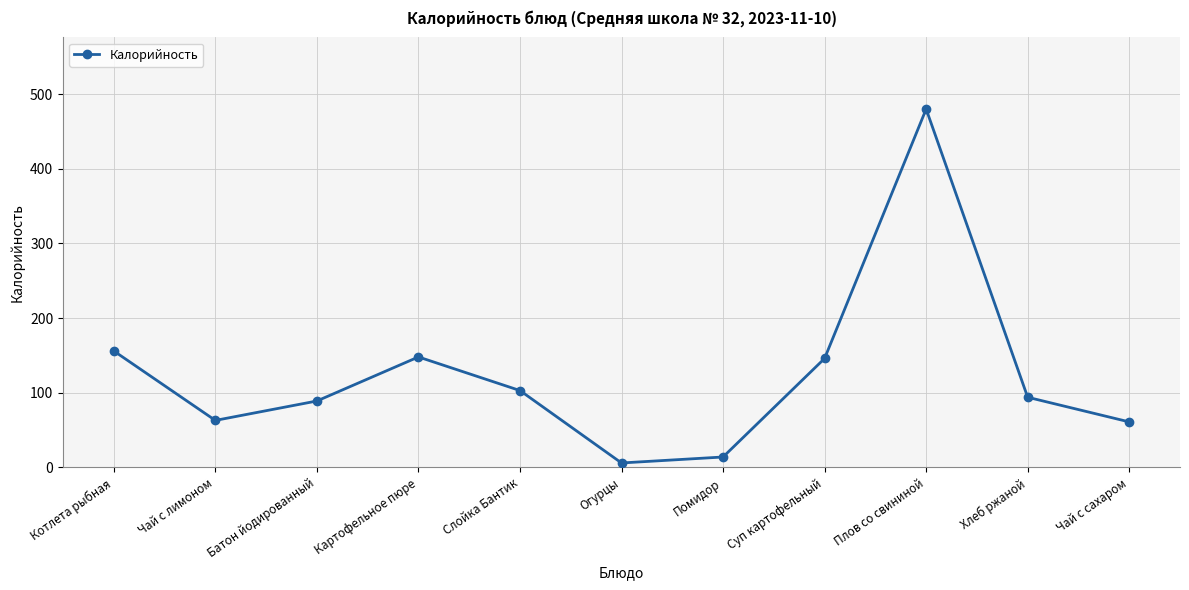

How many points are higher than both their immediate neighbors (excluding endpoints)?

2